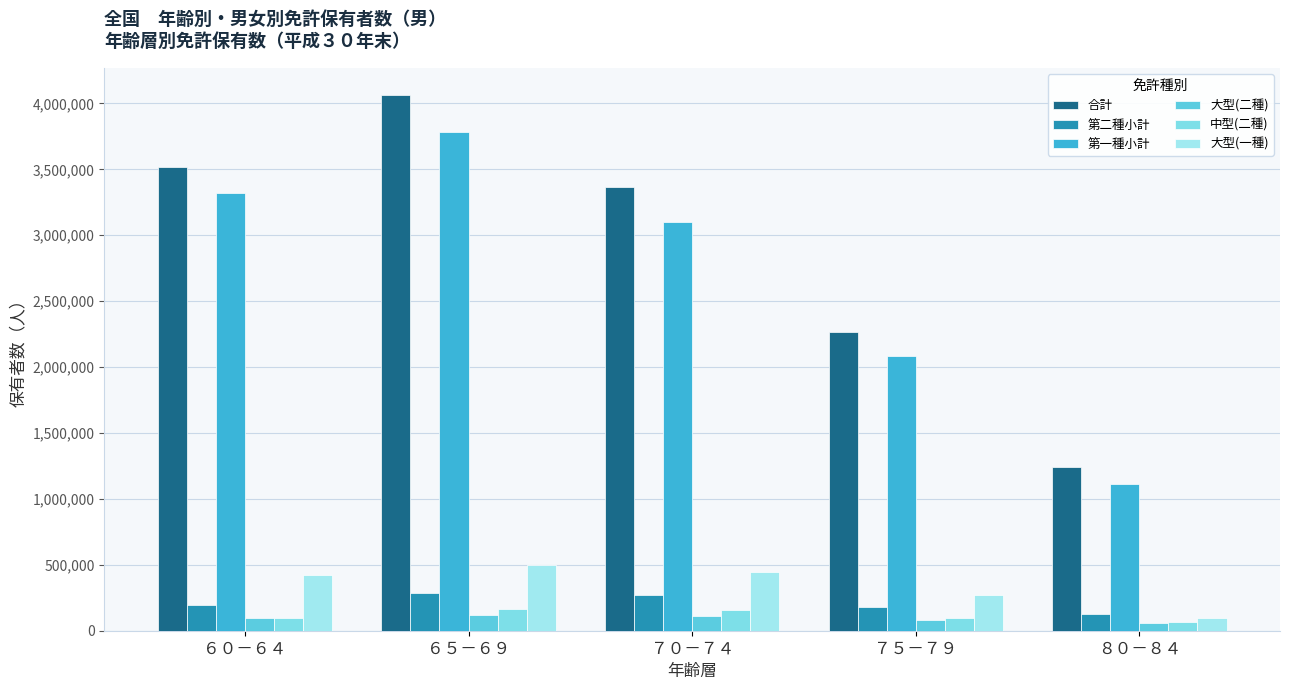

What is the label of the 1st bar from the left?

６０－６４